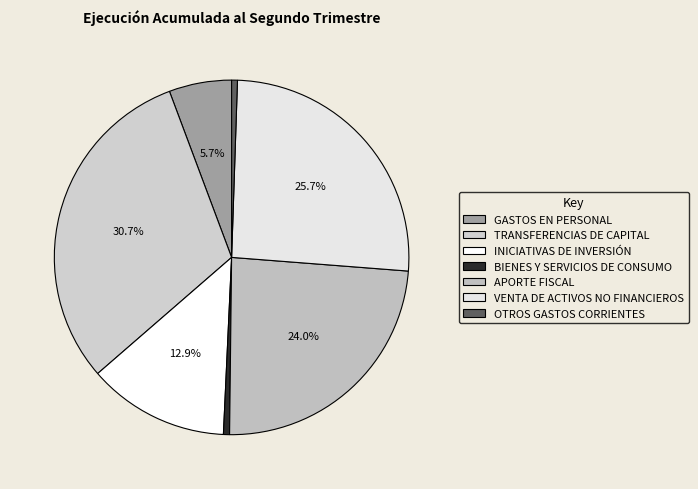

Which has a higher value, OTROS GASTOS CORRIENTES or INICIATIVAS DE INVERSIÓN?

INICIATIVAS DE INVERSIÓN